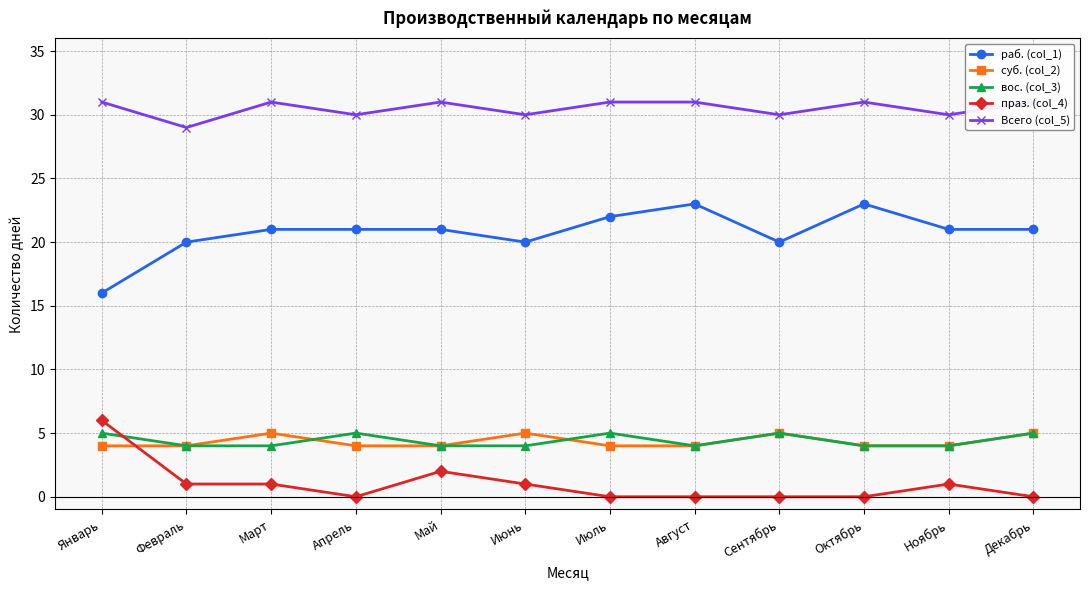

At which category does the chart reach its peak across all series?

Январь